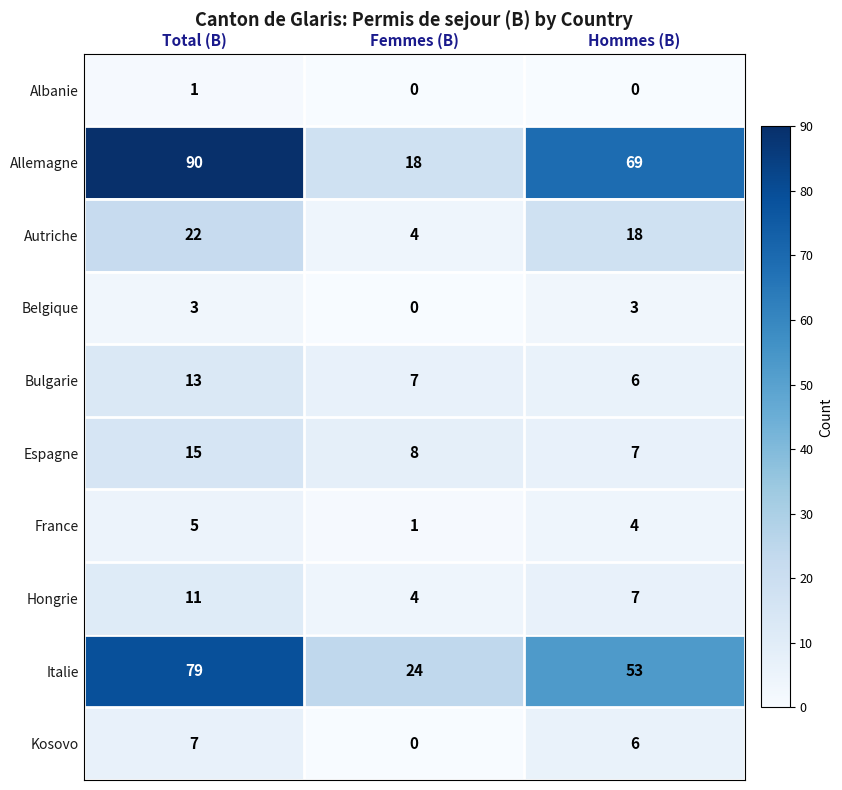

What is the highest value of the Kosovo series?

7